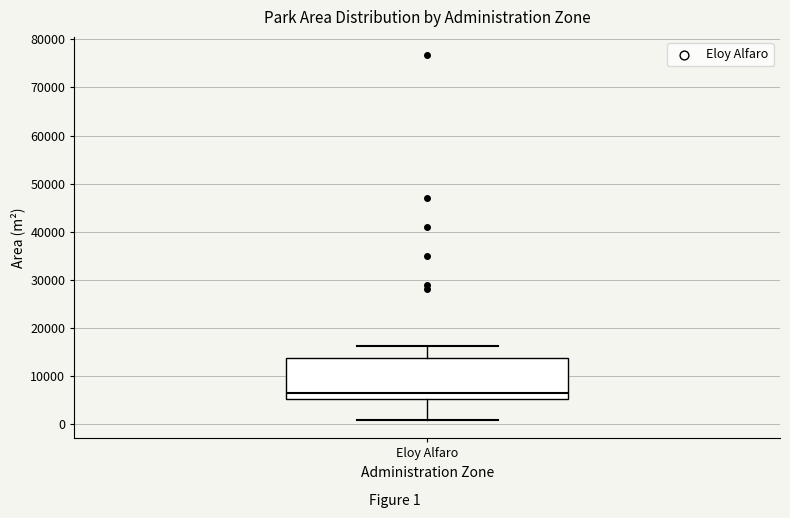

Read this box plot against the y-axis: the position of the median line, the range covered by the box, and the ends of both whiskers. The values are not printed on the chart, so give them approximately, as read against the axis.

median 6000, box 5000 to 14000, whiskers 1000 to 16000